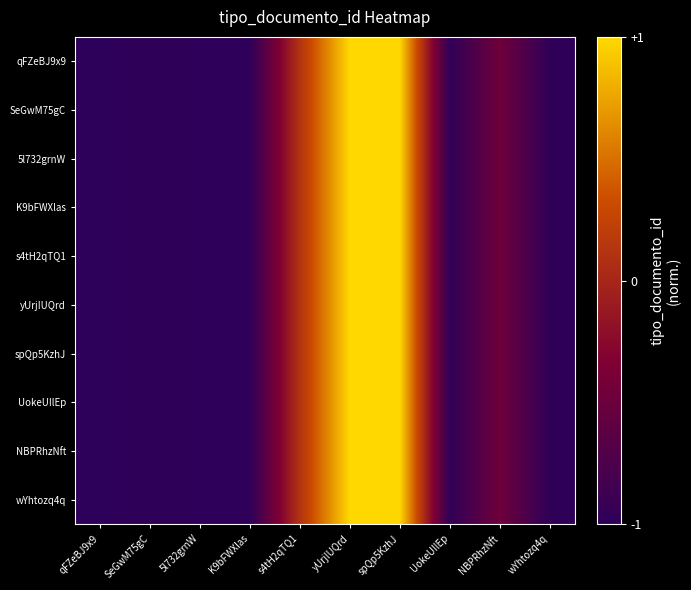

At 5l732grnW, list the series in order from largest to smallest.

qFZeBJ9x9, SeGwM75gC, 5l732grnW, K9bFWXlas, s4tH2qTQ1, yUrjIUQrd, spQp5KzhJ, UokeUIlEp, NBPRhzNft, wYhtozq4q